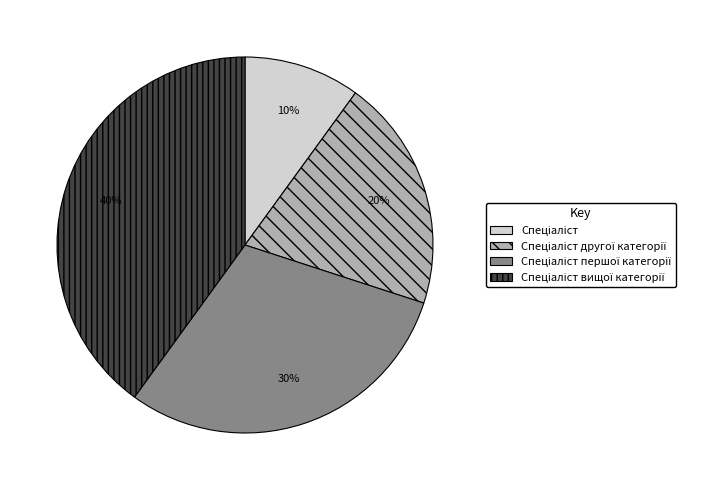

Does any single category account for the majority?

No